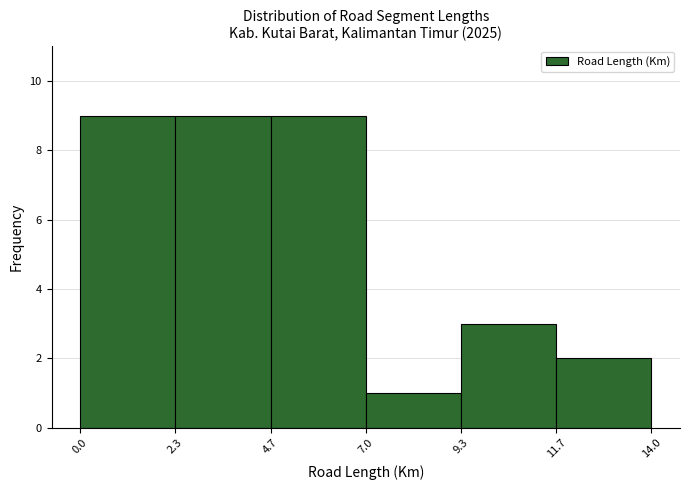

What is the height of the bar covering 4.7 to 7.0 on the x-axis? The values are not printed on the chart, so give them approximately, as read against the axis.

9